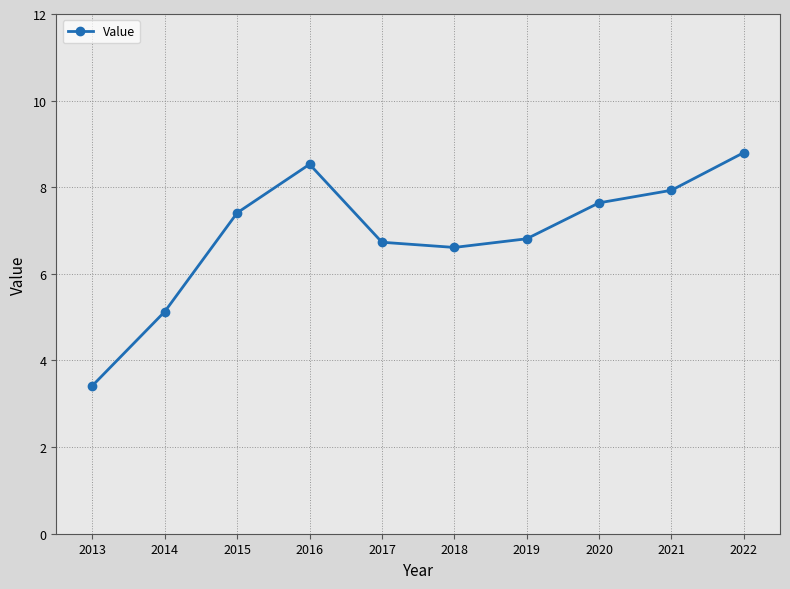

Read the value at 2022.

8.8